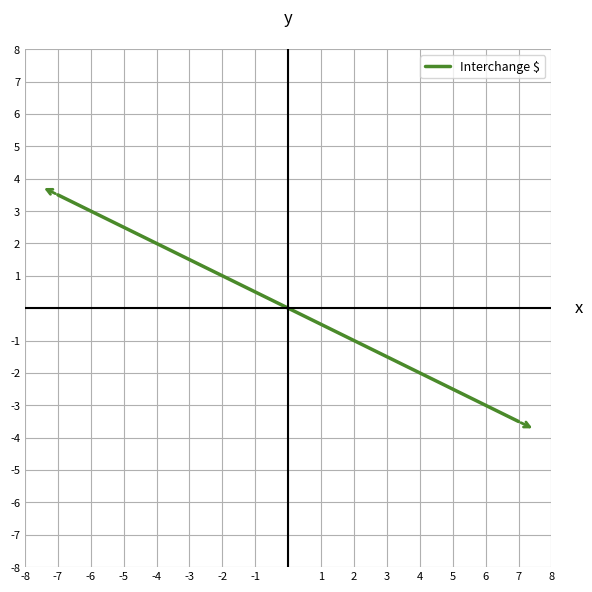

What is the maximum value shown in the chart?

3.5